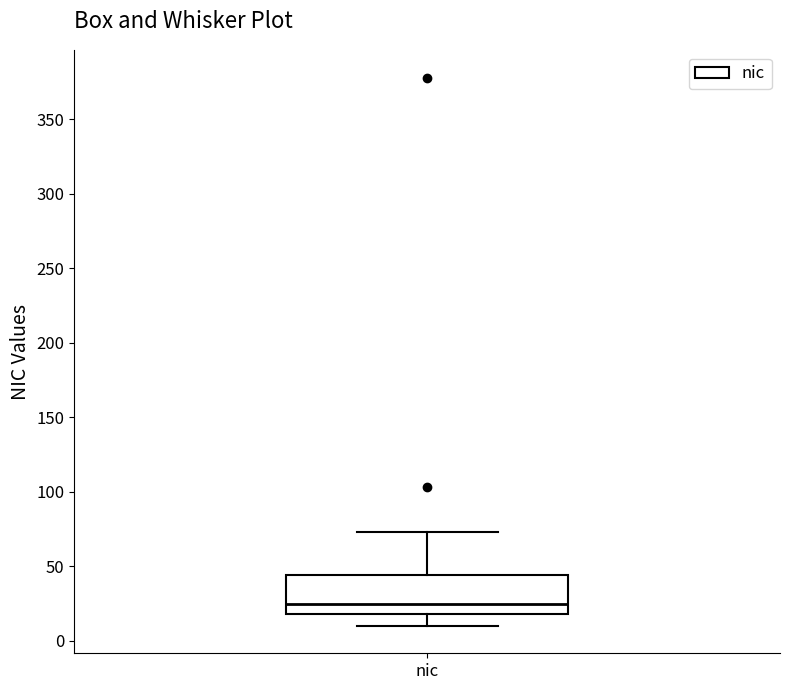

Transcribe this box plot: give where the median line is, the range the box spans, and where the two whiskers end, as read against the y-axis. The values are not printed on the chart, so give them approximately, as read against the axis.

median 25, box 20 to 45, whiskers 10 to 75